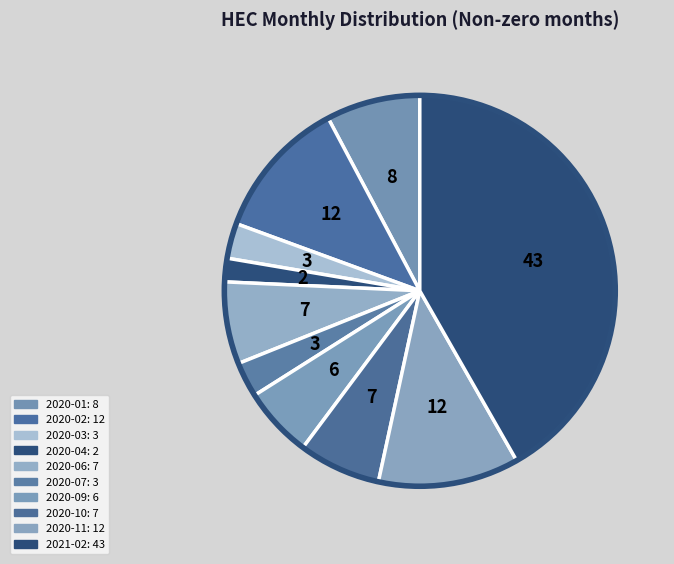

How many slices are in this pie chart?

10